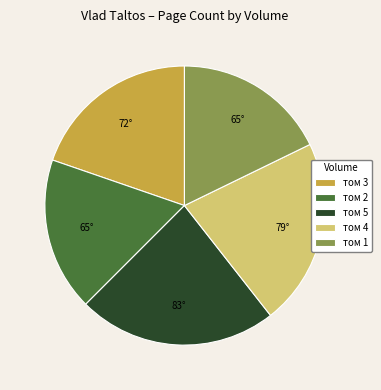

Is there a majority slice in this chart?

No